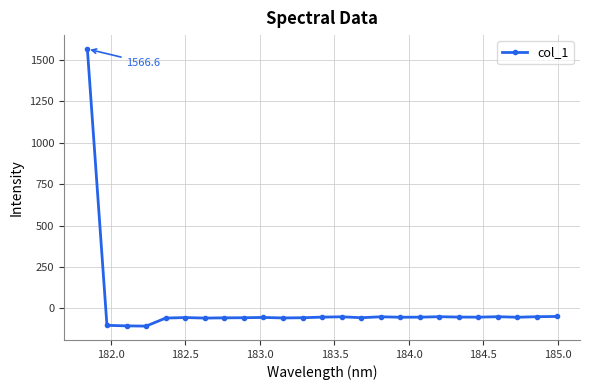

What is the value of the 3rd point from the left?

-106.4